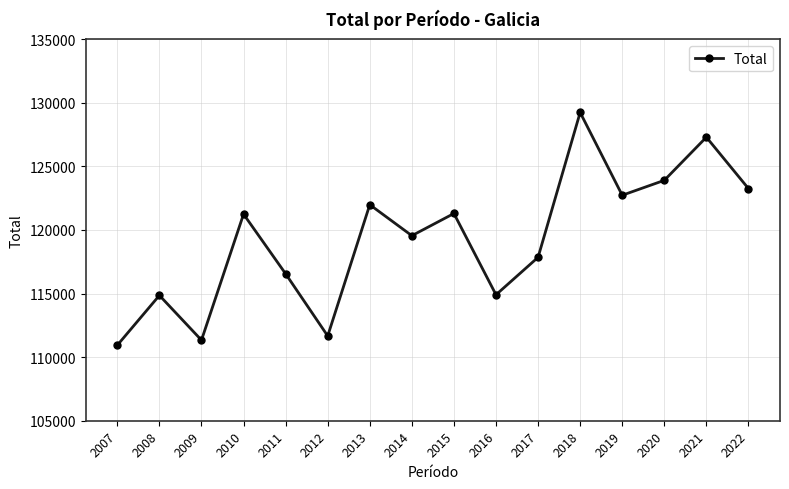

What is the value of the 11th point from the left?

117852